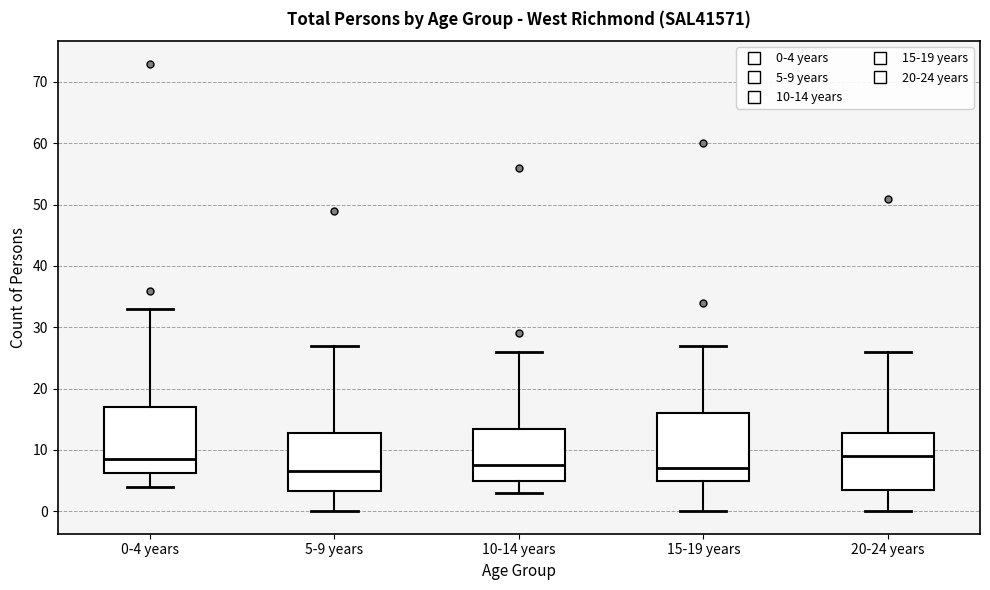

Where is the upper edge of the box for 10-14 years on the y-axis? The values are not printed on the chart, so give them approximately, as read against the axis.

14